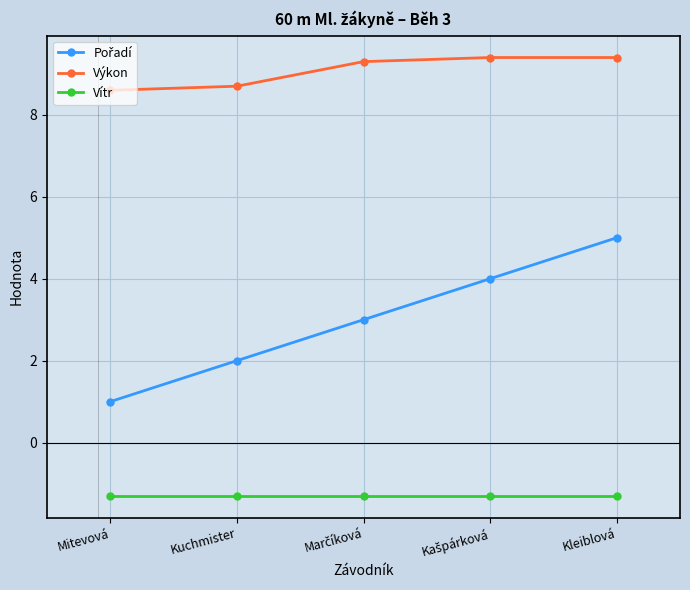

What is the smallest value displayed?

-1.3